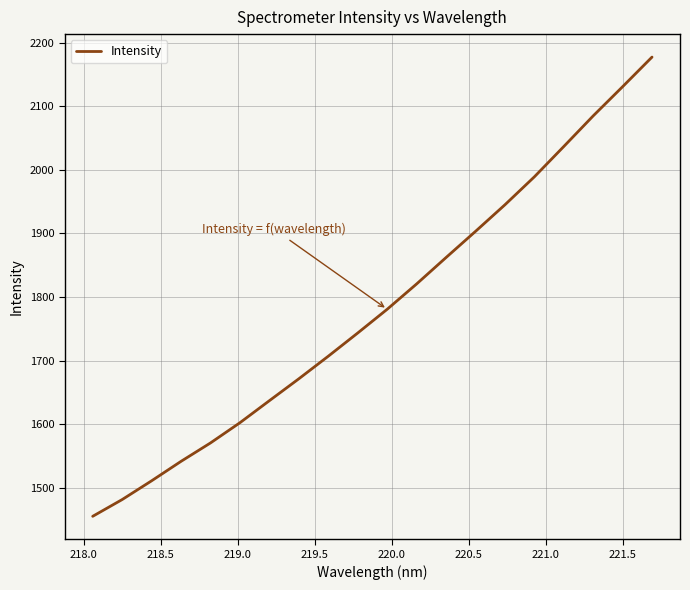

What is the smallest value displayed?

1455.6